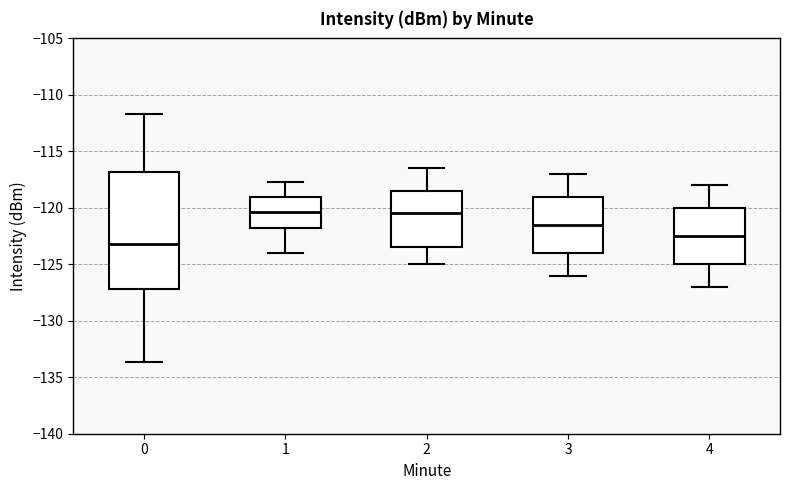

Reading left to right, read every box against the y-axis: the position of its median line, the range the box covers, and the ends of its whiskers. The values are not printed on the chart, so give them approximately, as read against the axis.

0: median -123.0, box -127.0 to -117.0, whiskers -133.5 to -111.5
1: median -120.5, box -122.0 to -119.0, whiskers -124.0 to -117.5
2: median -120.5, box -123.5 to -118.5, whiskers -125.0 to -116.5
3: median -121.5, box -124.0 to -119.0, whiskers -126.0 to -117.0
4: median -122.5, box -125.0 to -120.0, whiskers -127.0 to -118.0